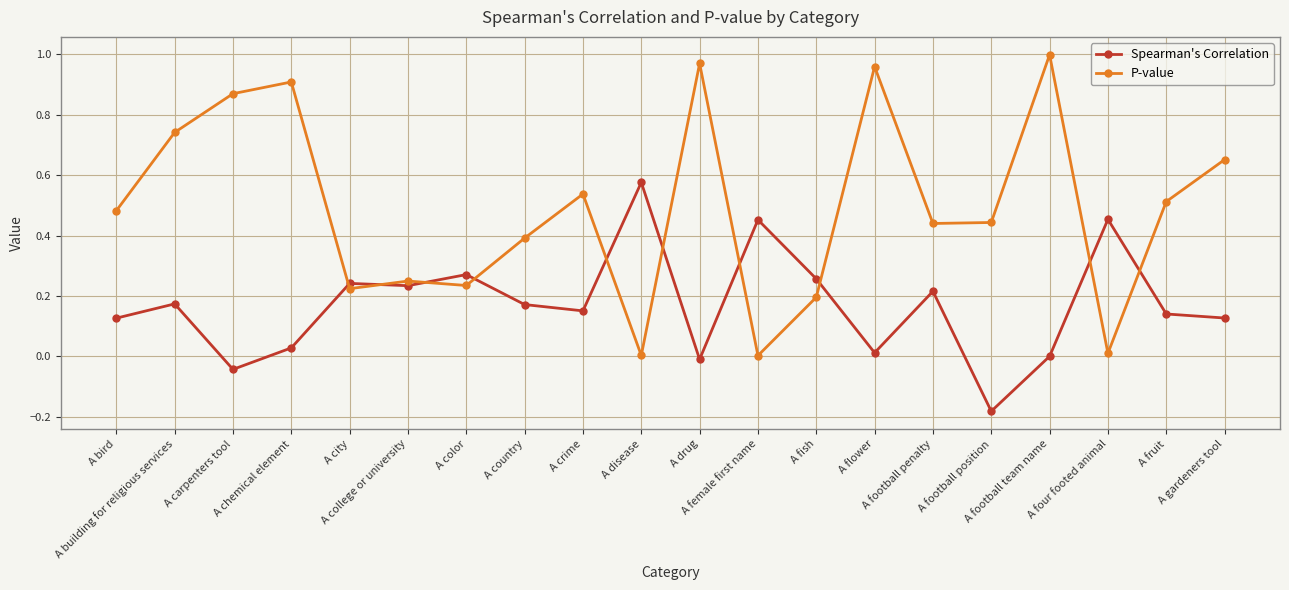

How many data points does each series have?

20